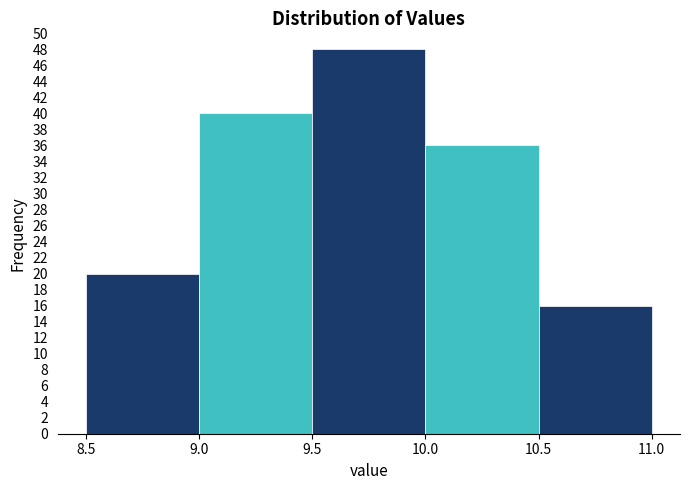

Reading left to right, transcribe this chart: for each bar, give the range it covers on the x-axis and its height. The values are not printed on the chart, so give them approximately, as read against the axis.

8.5 to 9.0: 20
9.0 to 9.5: 40
9.5 to 10.0: 48
10.0 to 10.5: 36
10.5 to 11.0: 16